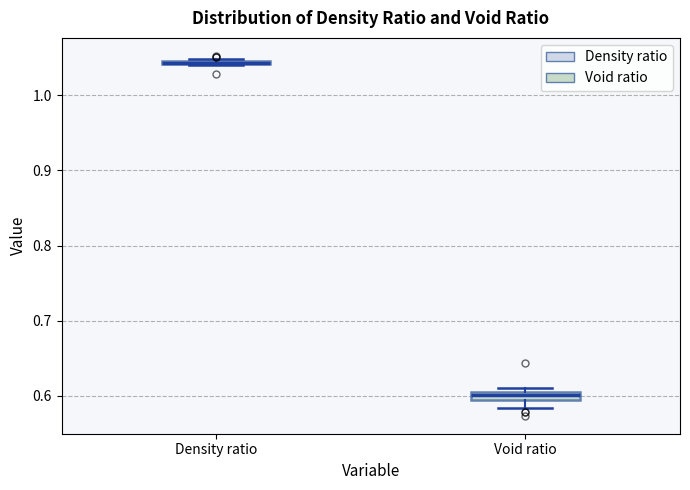

Where does the lower whisker of the box for Void ratio end on the y-axis? The values are not printed on the chart, so give them approximately, as read against the axis.

0.58